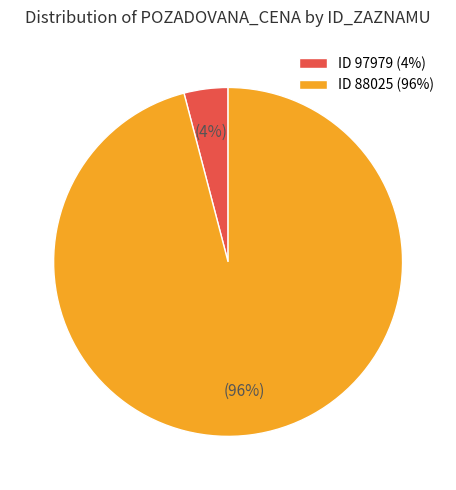

To the nearest percent, what is the difference between the ID 97979 (4%) and ID 88025 (96%) slice percentages?

92%